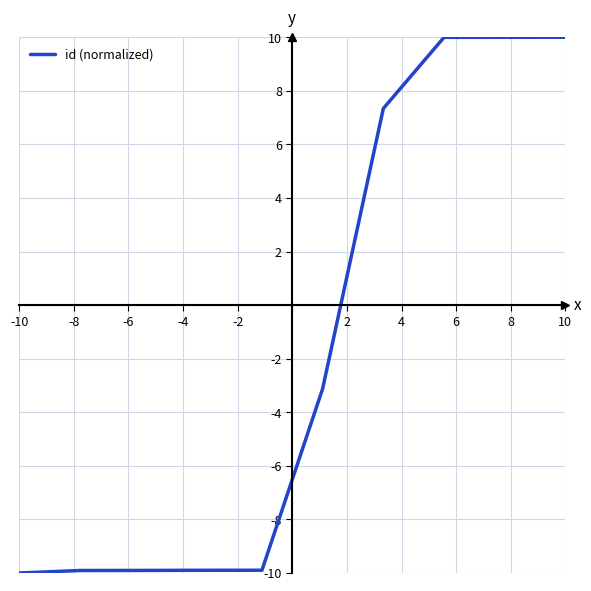

What is the minimum value shown in the chart?

-10.0